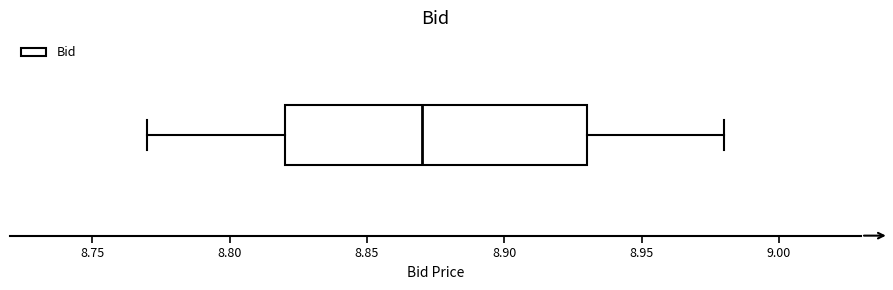

Transcribe this box plot: give where the median line is, the range the box spans, and where the two whiskers end, as read against the x-axis. The values are not printed on the chart, so give them approximately, as read against the axis.

median 8.87, box 8.82 to 8.93, whiskers 8.77 to 8.98